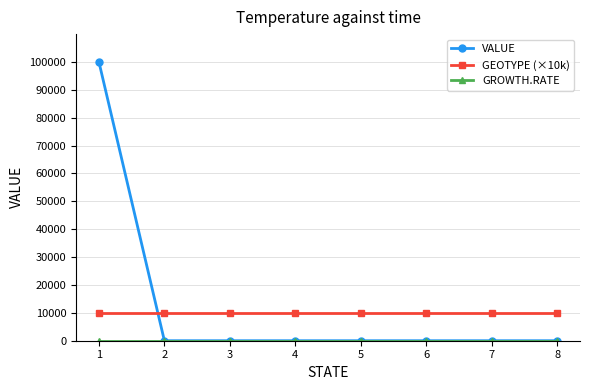

Which series has the widest spread of values?

VALUE